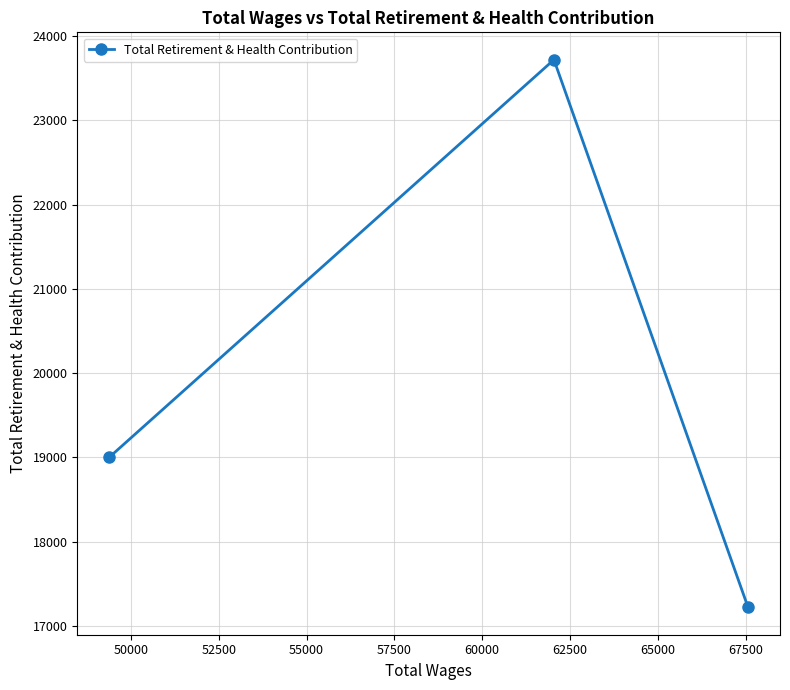

What is the sum of all values?

59941